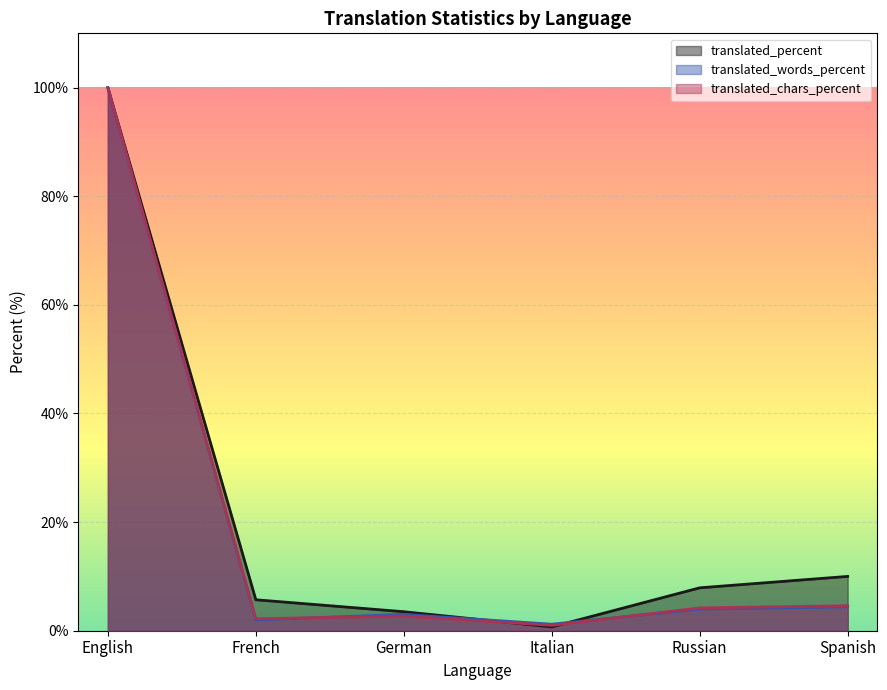

Reading left to right, list all the values displayed in this chart.

translated: English=100.0	French=5.7	German=3.5	Italian=0.7	Russian=7.9	Spanish=10.0
translated_percent: English=100.0	French=2.2	German=2.7	Italian=1.0	Russian=4.2	Spanish=4.6
translated_words_percent: English=100.0	French=2.0	German=3.0	Italian=1.2	Russian=4.0	Spanish=4.4